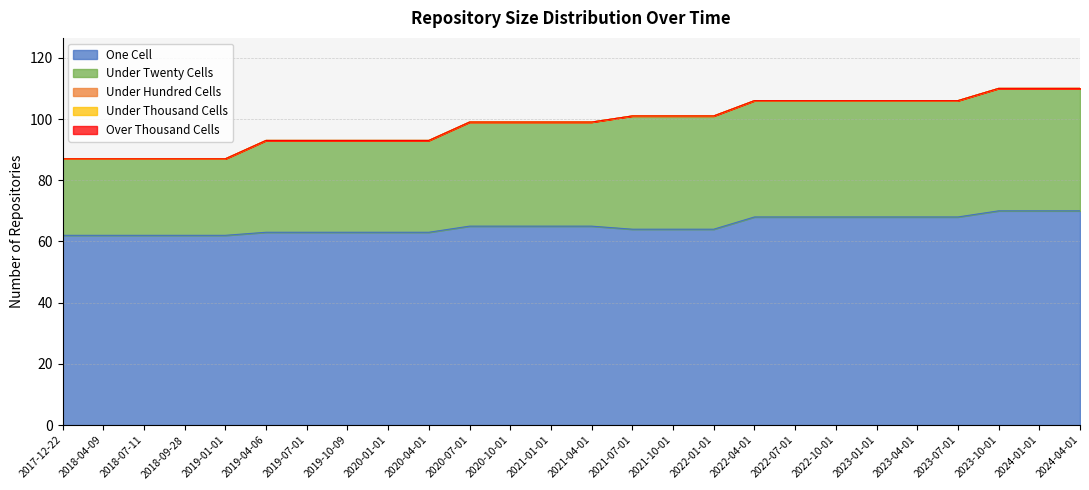

What are all the series names shown in the legend?

one_cell, under_twenty_cells, under_hundred_cells, under_thousand_cells, over_thousand_cells